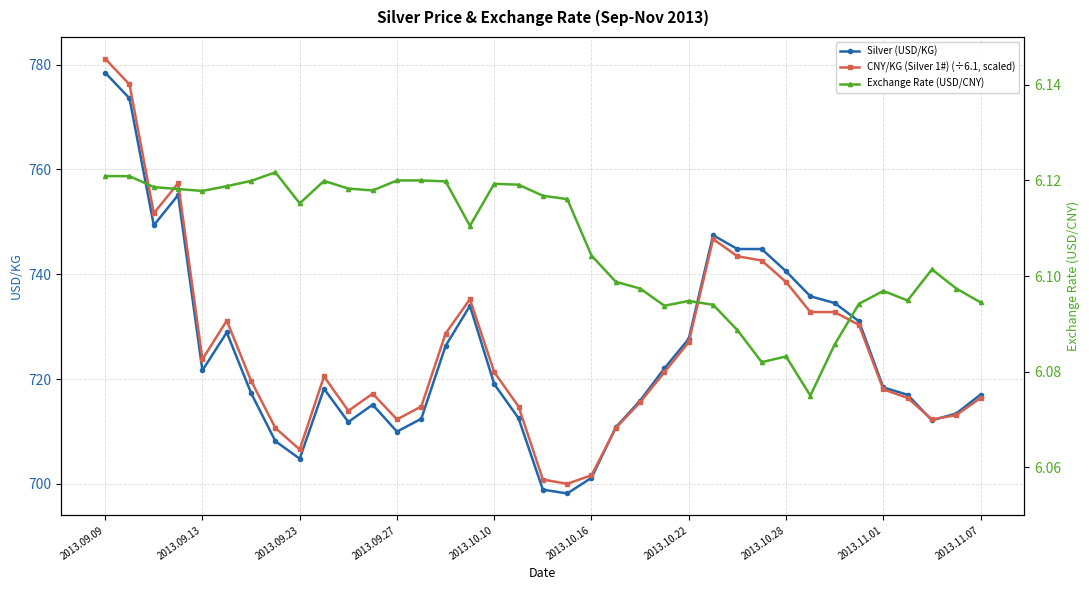

What is the value of the Exchange Rate (USD/CNY) point at the 27th from the left?

6.1